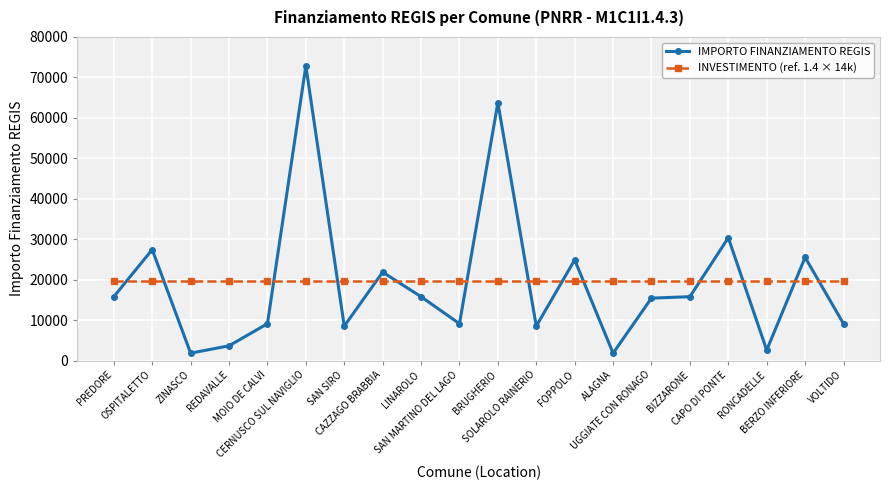

What is the label of the 11th point from the right?

SAN MARTINO DEL LAGO